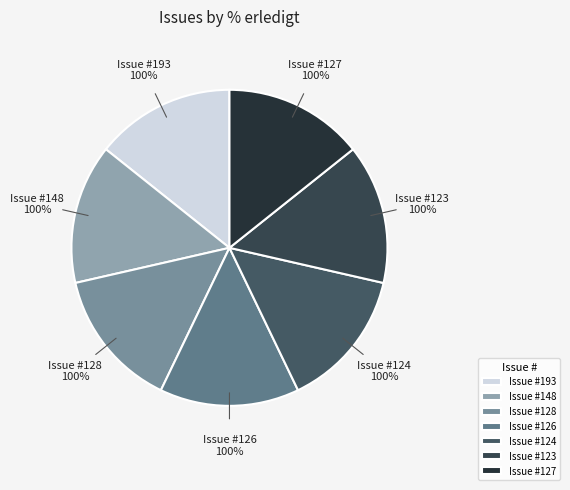

To the nearest percent, what is the combined percentage of 193 and 124?

29%